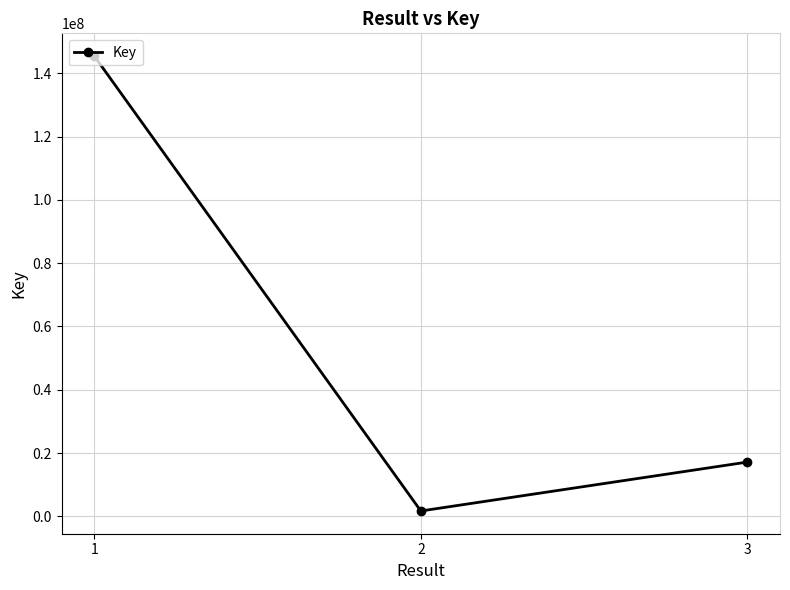

How many values are between 1681487 and 145457971?

3